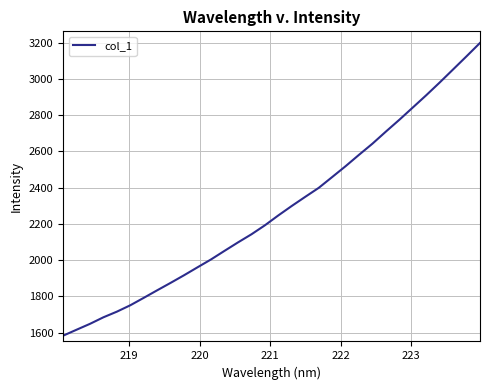

What is the difference between the maximum and minimum values?

1616.1